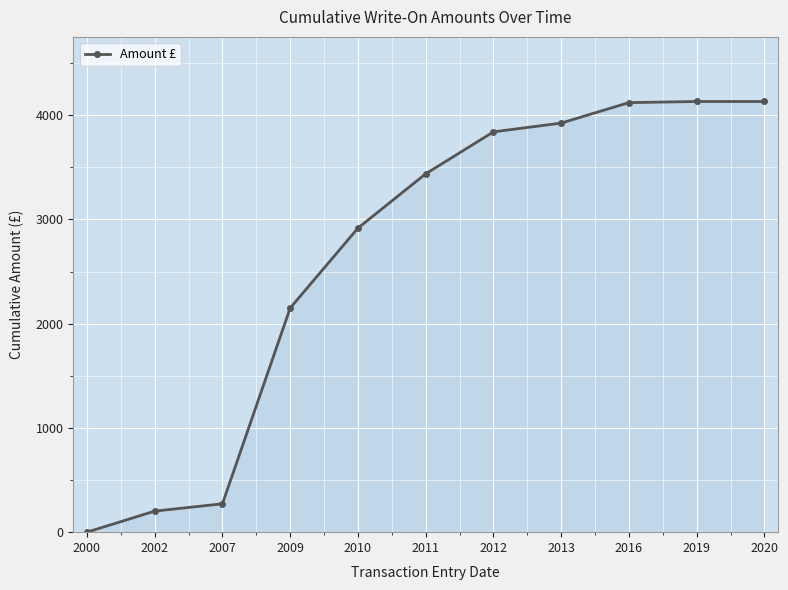

Does the chart have visible grid lines?

Yes